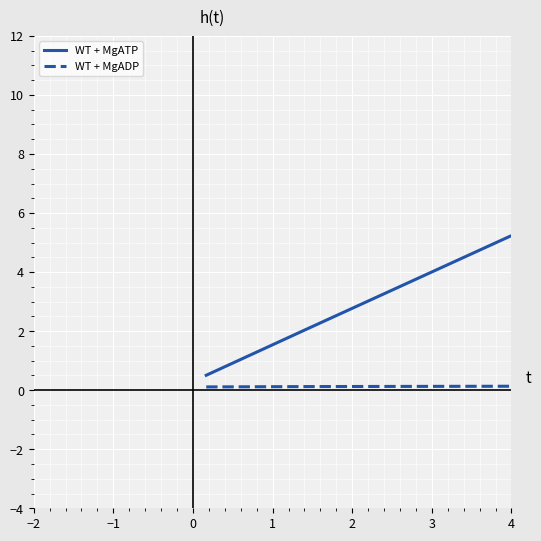

Which series has the largest total across all categories?

WT + MgATP